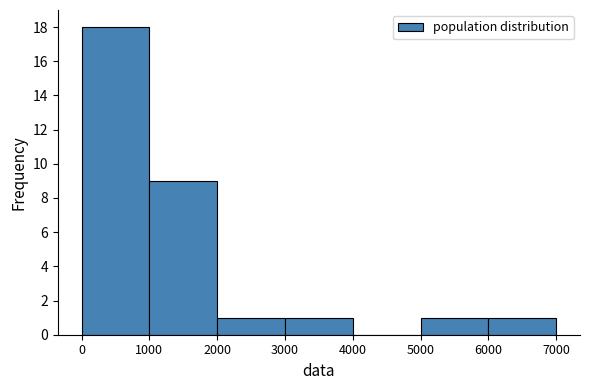

Reading left to right, list every bar in this chart as the range it spans on the x-axis followed by its height. The values are not printed on the chart, so give them approximately, as read against the axis.

0 to 1000: 18
1000 to 2000: 9
2000 to 3000: 1
3000 to 4000: 1
4000 to 5000: 0
5000 to 6000: 1
6000 to 7000: 1